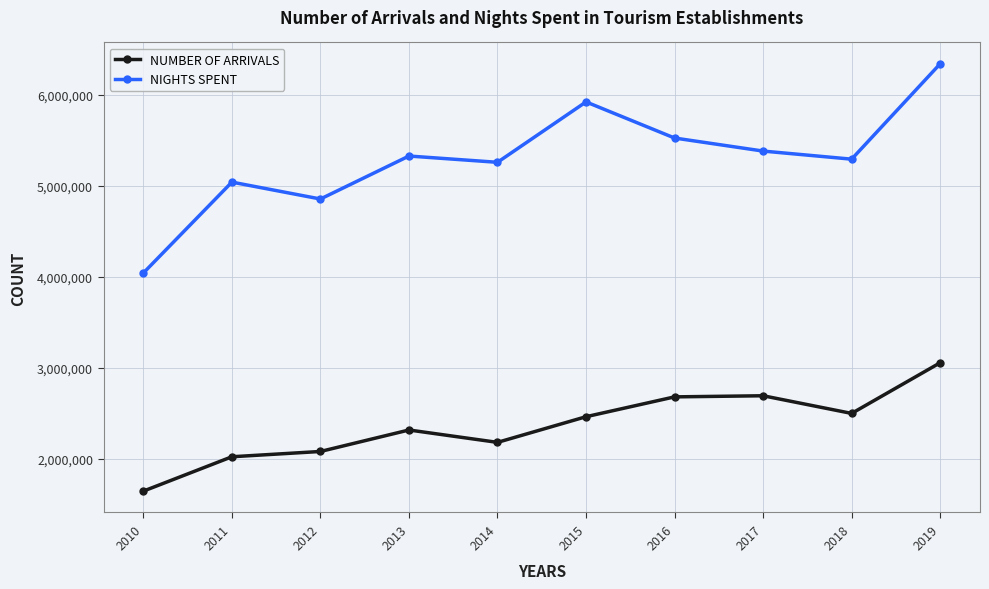

What is the approximate value of NIGHTS SPENT at 2013, to the nearest 50?

5327050